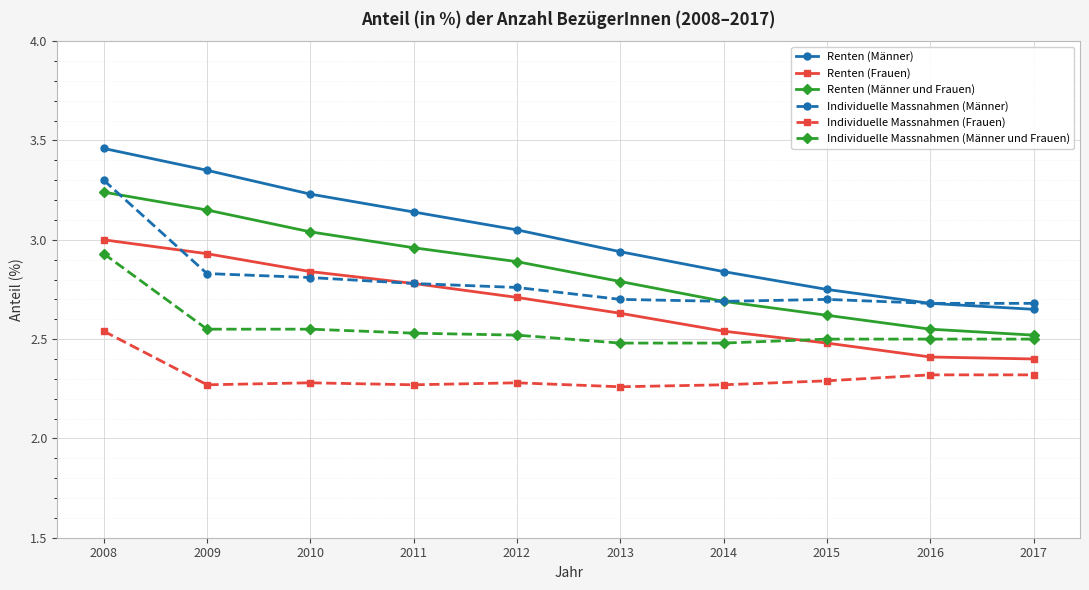

What is the difference between the highest and lowest values at 2016?

0.4